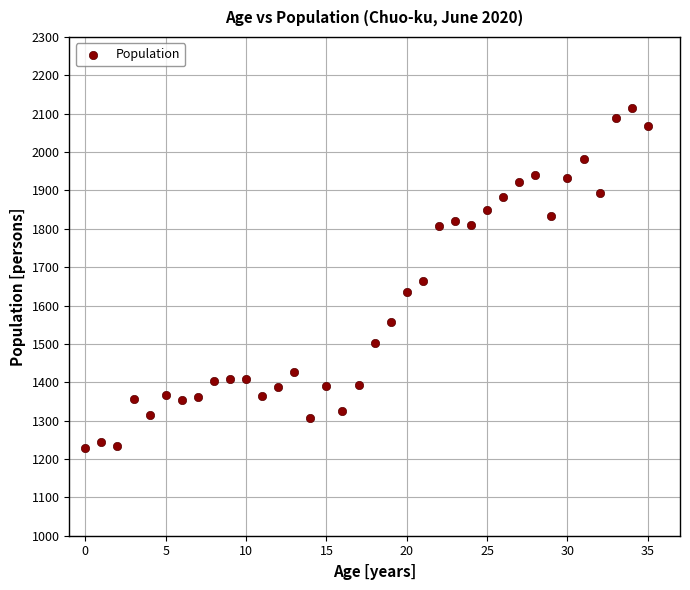

What is the range of Y values (max minus min)?

886